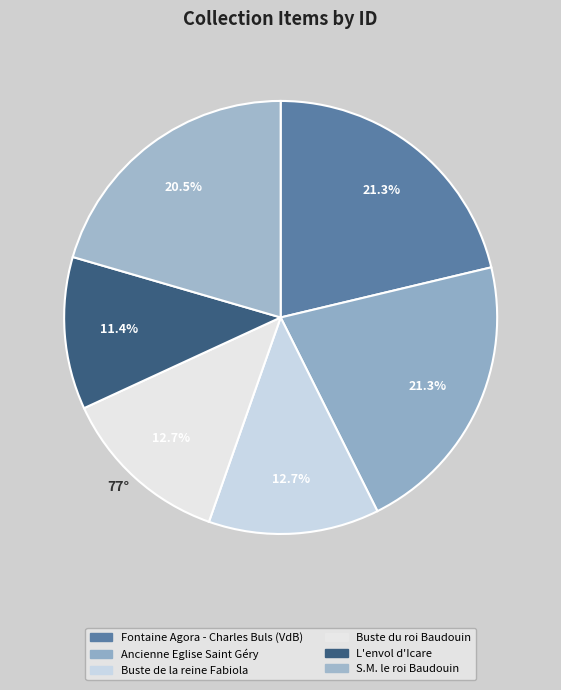

To the nearest percent, what is the combined percentage of Fontaine Agora - Charles Buls (VdB) and Ancienne Eglise Saint Géry?

43%